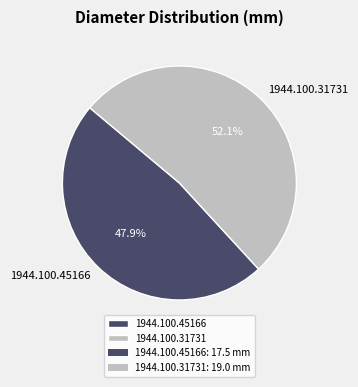

The 1944.100.45166 slice represents 48% of the pie. True or false?

True